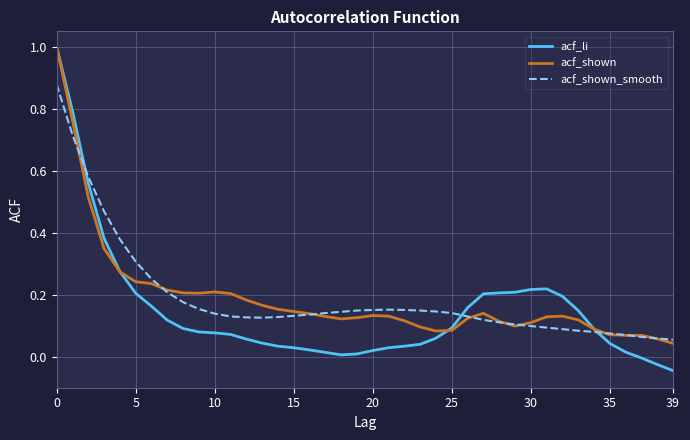

What is the greatest value displayed?

1.0